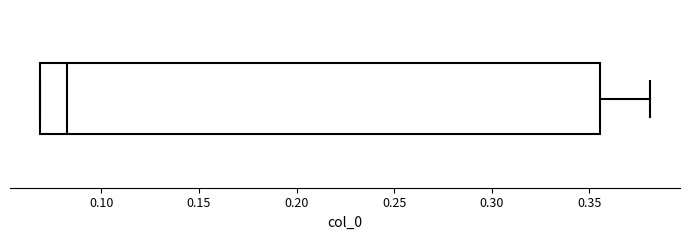

Transcribe this box plot: give where the median line is, the range the box spans, and where the two whiskers end, as read against the x-axis. The values are not printed on the chart, so give them approximately, as read against the axis.

median 0.080, box 0.070 to 0.355, whiskers 0.070 to 0.380